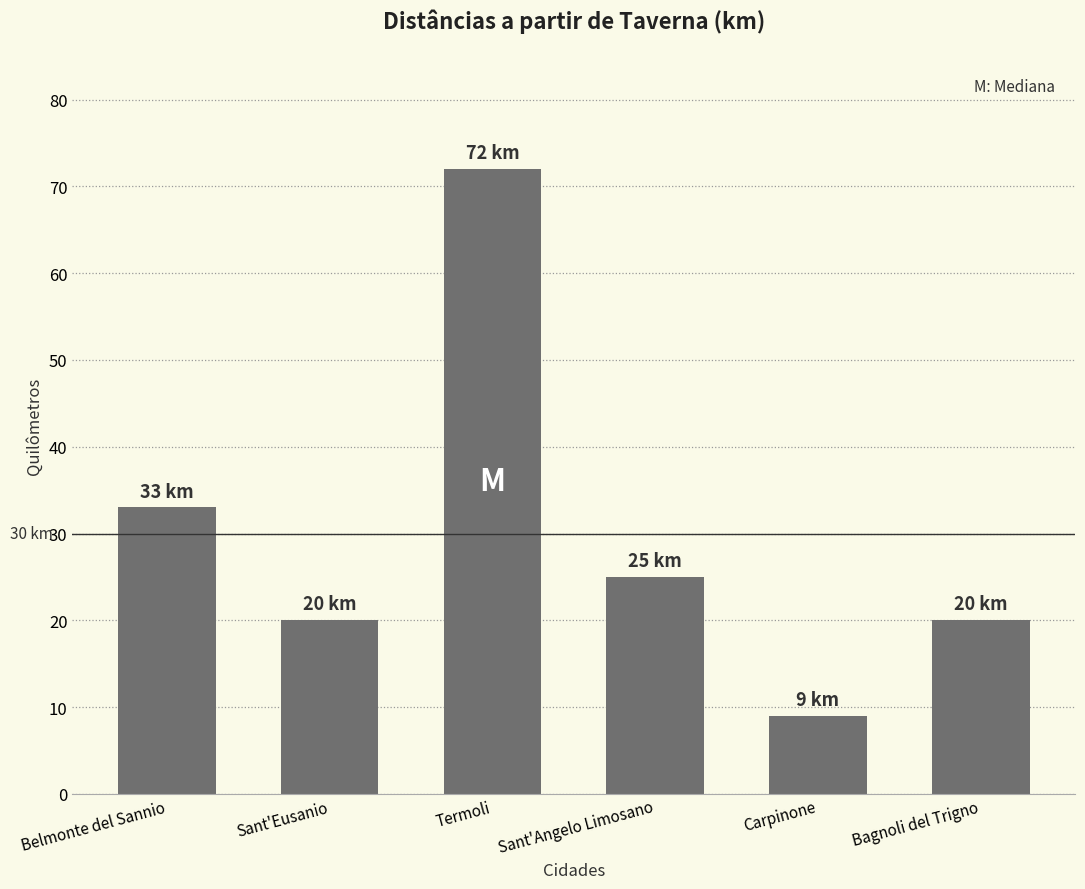

Does the chart contain stacked bars?

No